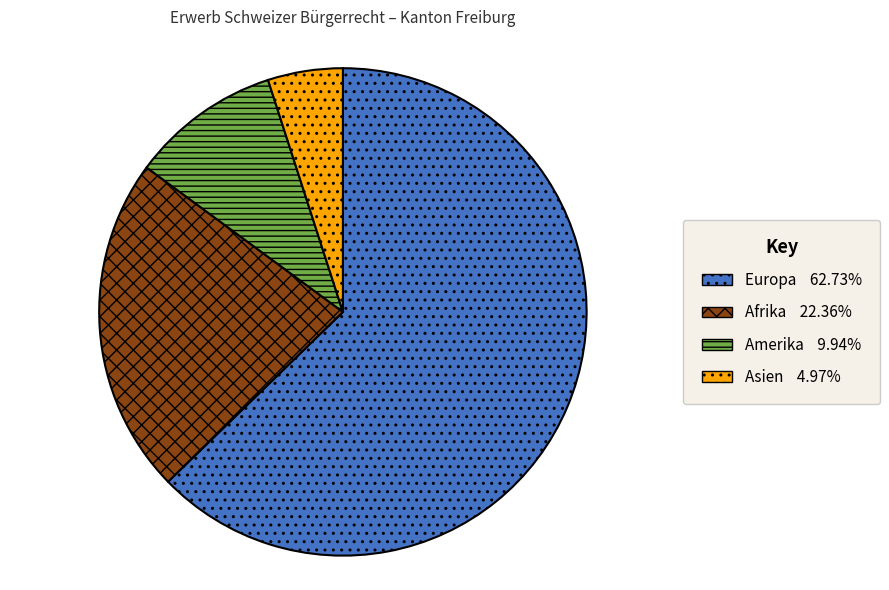

Is there any slice that represents more than half of the pie?

Yes